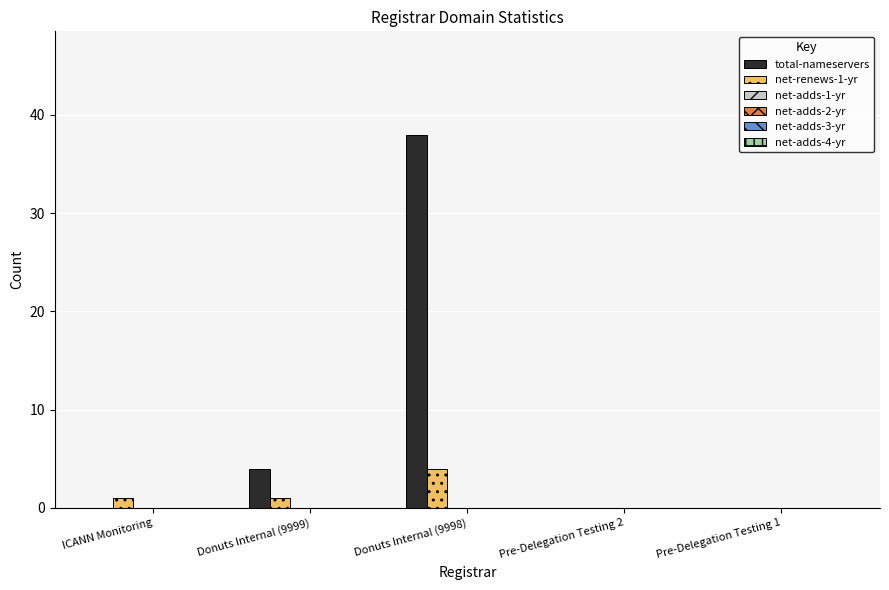

What is the greatest value displayed?

38